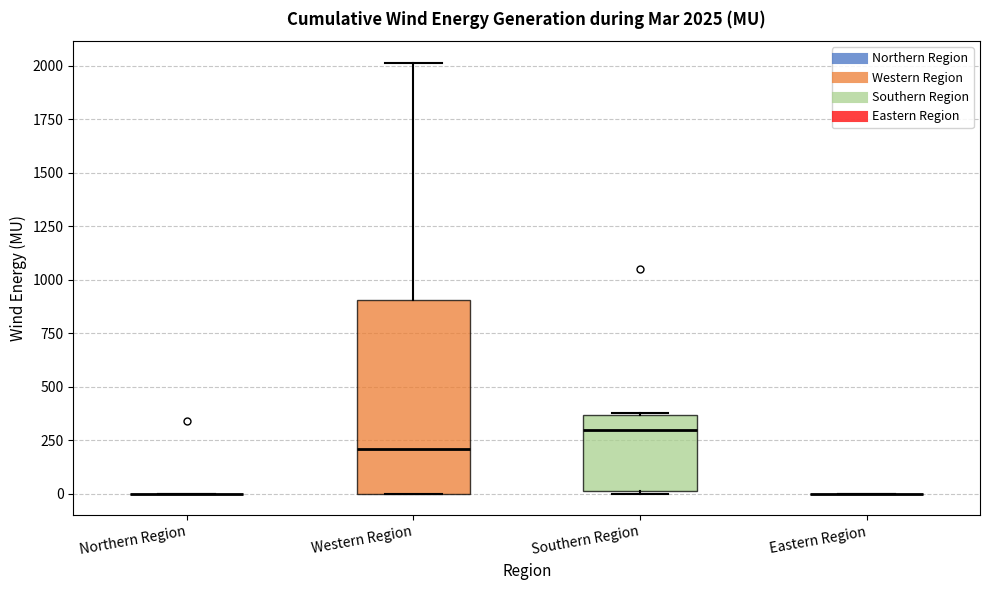

Comparing the boxes themselves (not the whiskers), which one is the tallest?

Western Region